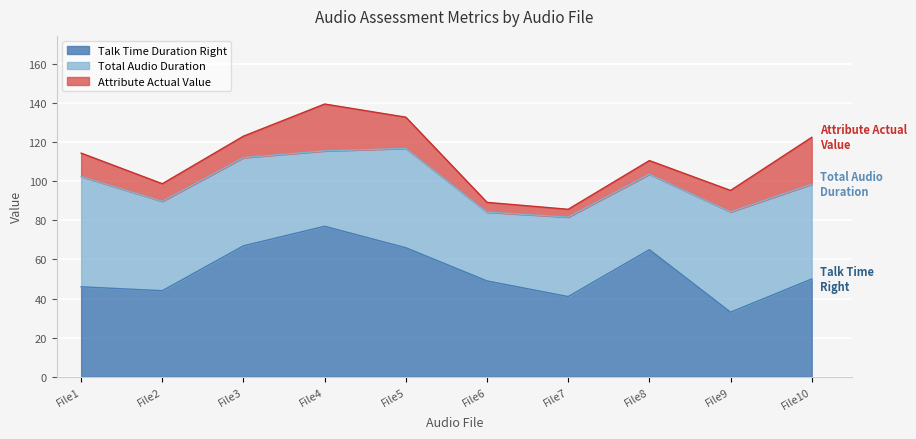

How many values in the Total Audio Duration series exceed 102?

5